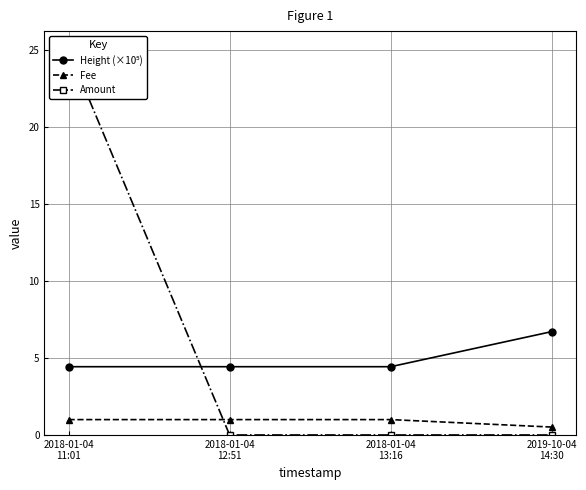

Between 2019-10-04
14:30 and 2018-01-04
13:16, which is larger?

2019-10-04
14:30